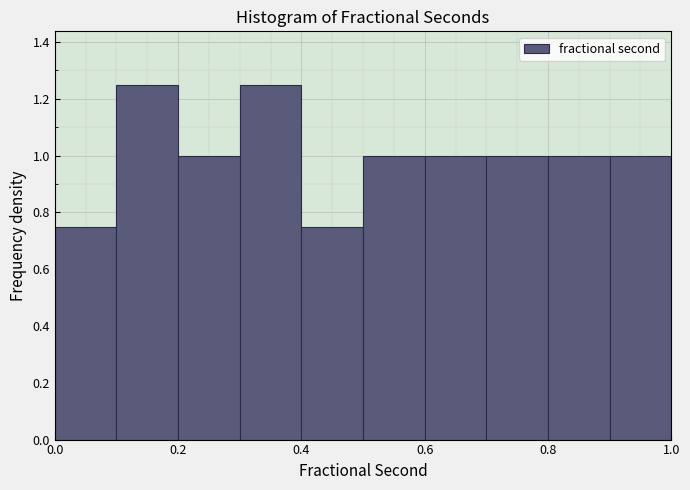

Reading left to right, transcribe this chart: for each bar, give the range it covers on the x-axis and its height. The values are not printed on the chart, so give them approximately, as read against the axis.

0.0 to 0.1: 0.76
0.1 to 0.2: 1.26
0.2 to 0.3: 1.00
0.3 to 0.4: 1.26
0.4 to 0.5: 0.76
0.5 to 0.6: 1.00
0.6 to 0.7: 1.00
0.7 to 0.8: 1.00
0.8 to 0.9: 1.00
0.9 to 1.0: 1.00